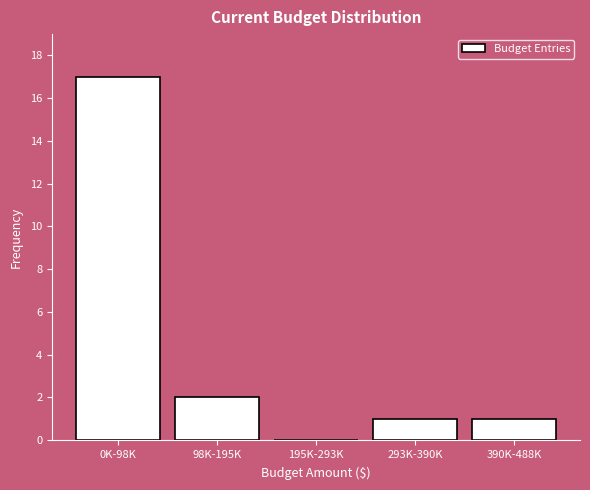

Reading left to right, what are all the values shown in this chart?

0K-98K=17	98K-195K=2	195K-293K=0	293K-390K=1	390K-488K=1